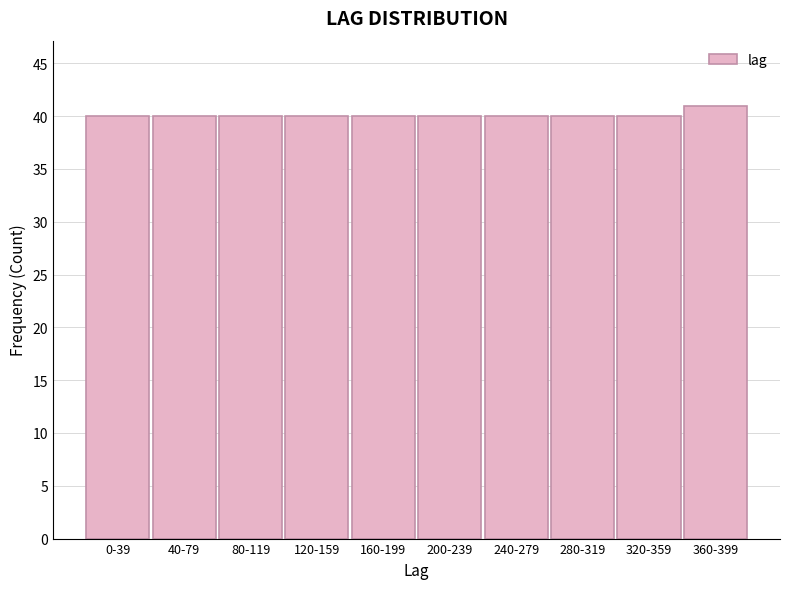

Reading right to left, extract all data points from this chart.

360-399=41	320-359=40	280-319=40	240-279=40	200-239=40	160-199=40	120-159=40	80-119=40	40-79=40	0-39=40